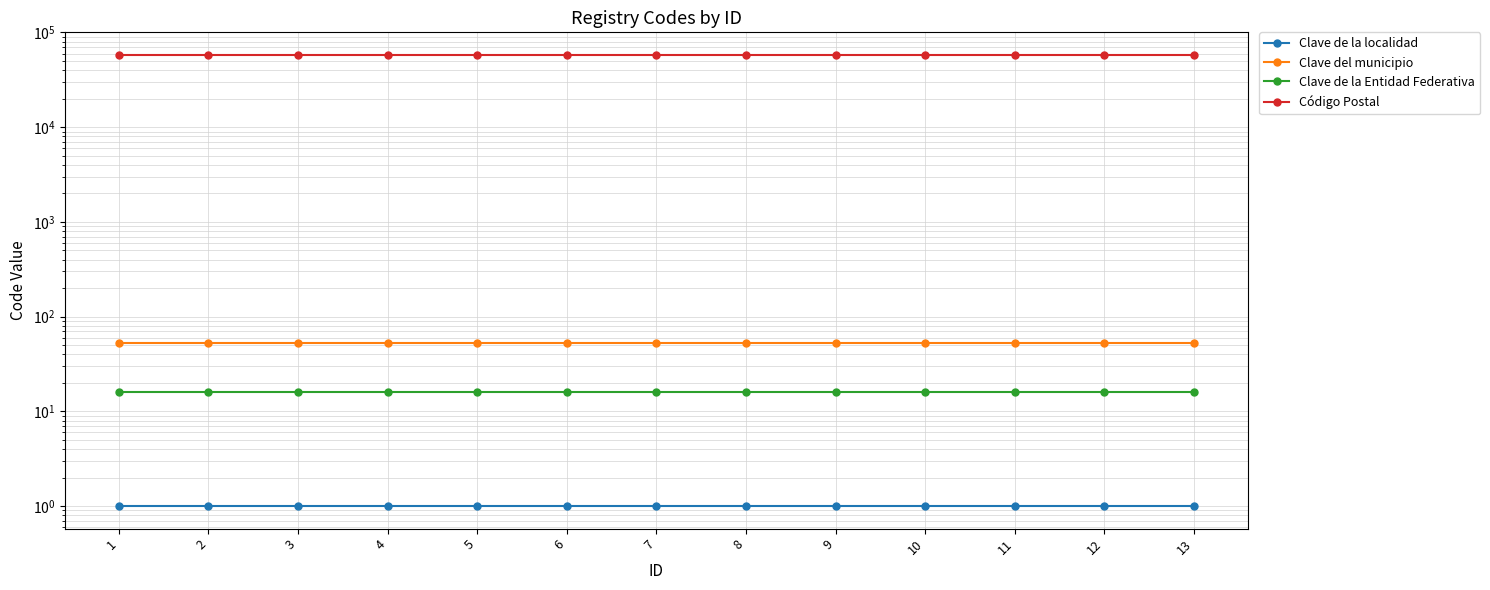

True or false: Clave de la Entidad Federativa and Clave de la localidad intersect in this chart.

False